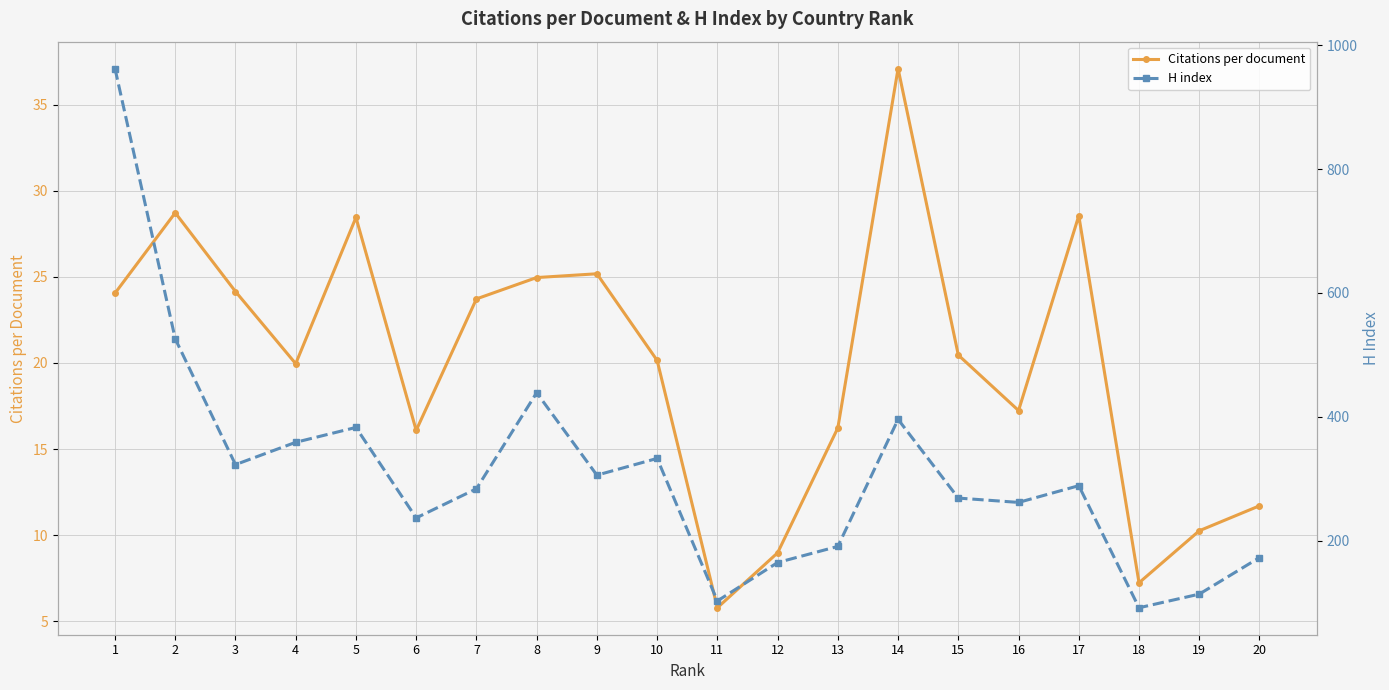

Is it true that Citations per document equals 11.7 at 20?

True